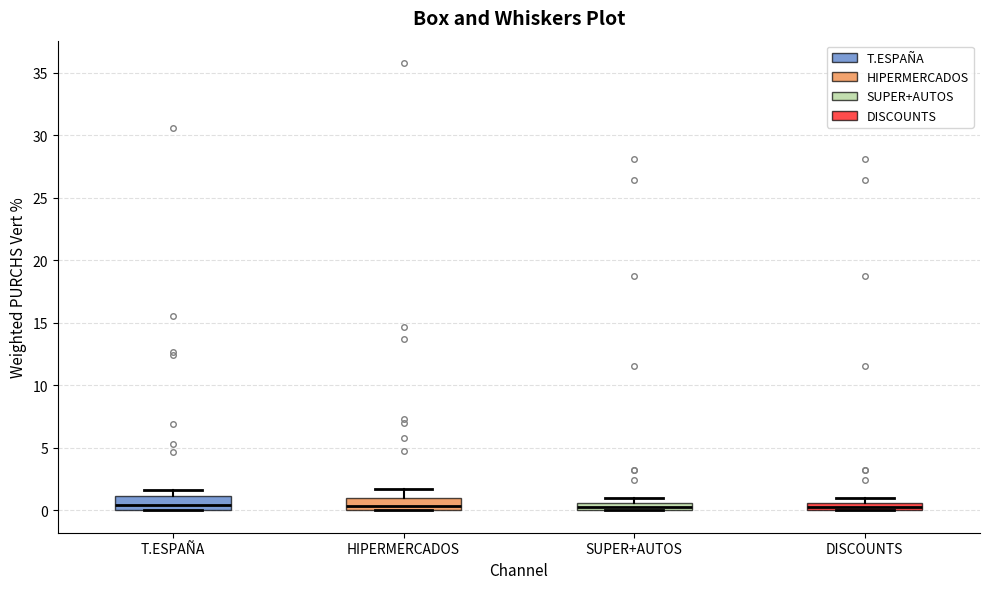

Where is the upper edge of the box for SUPER+AUTOS on the y-axis? The values are not printed on the chart, so give them approximately, as read against the axis.

0.5